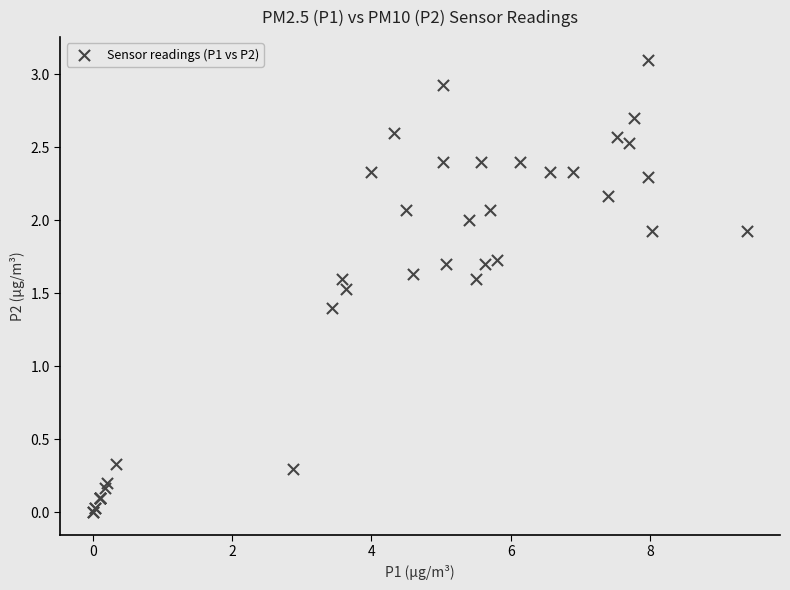

What Y value in the scatter plot is closest to 1?

1.4